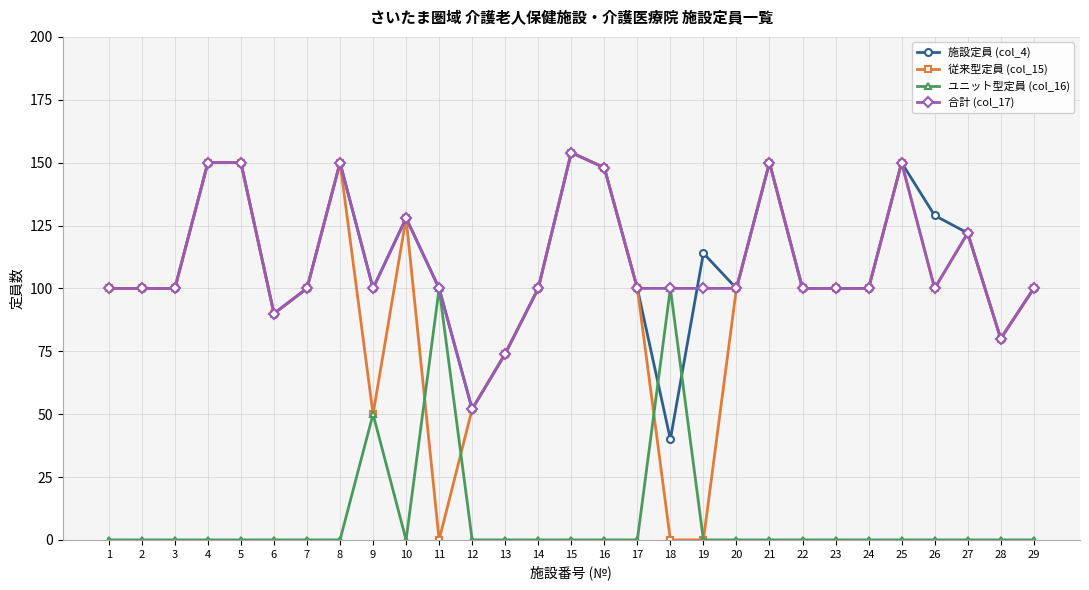

What is the difference between the second highest and minimum values in the 合計 (col_17) series?

98